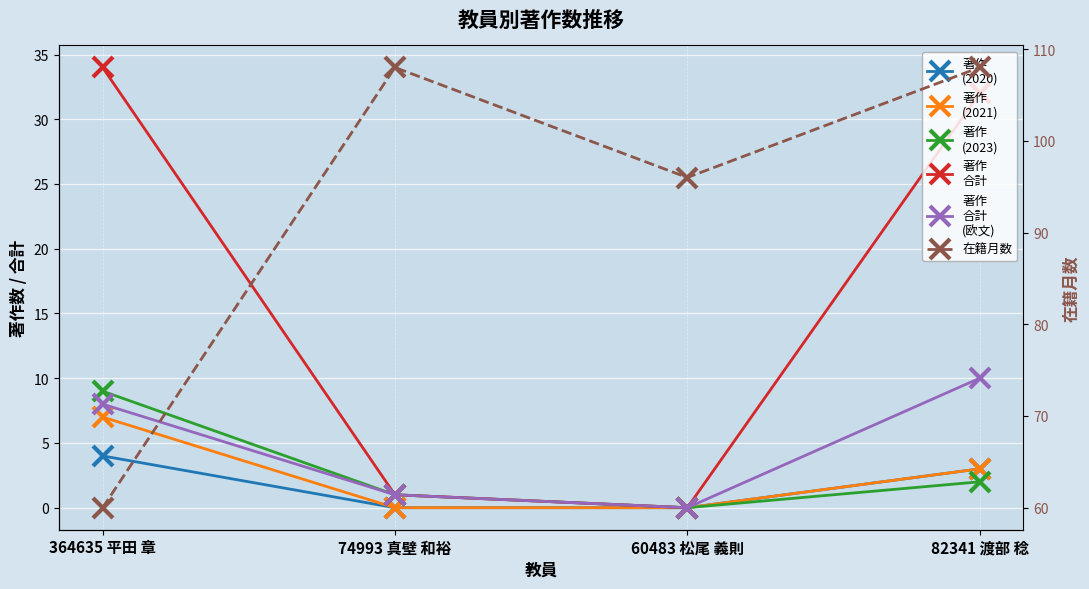

What are all the series names shown in the legend?

著作
(2020), 著作
(2021), 著作
(2023), 著作
合計, 著作
合計
(欧文), 在籍月数